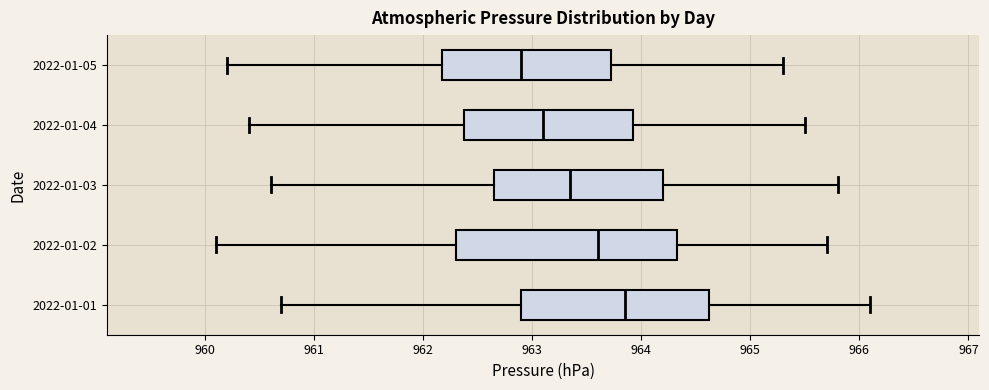

Which box's median line is the furthest to the left?

2022-01-05